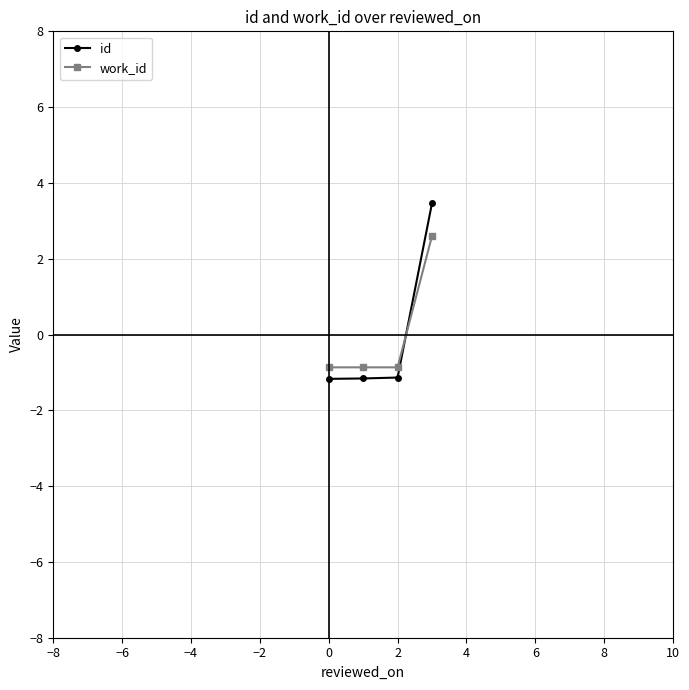

Rank the series by their maximum value, from highest to lowest.

id, work_id